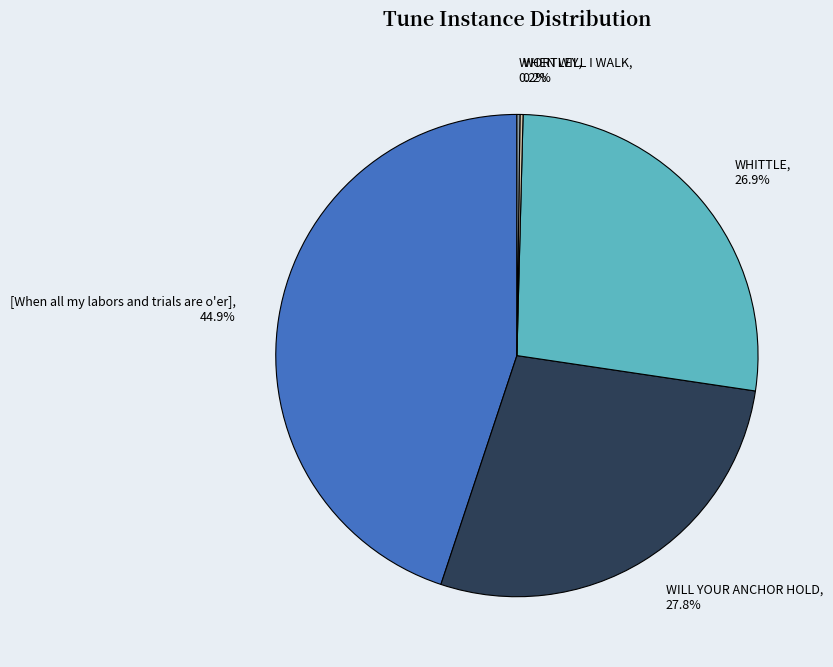

How much of the chart is everything except [When all my labors and trials are o'er]?

55.1%